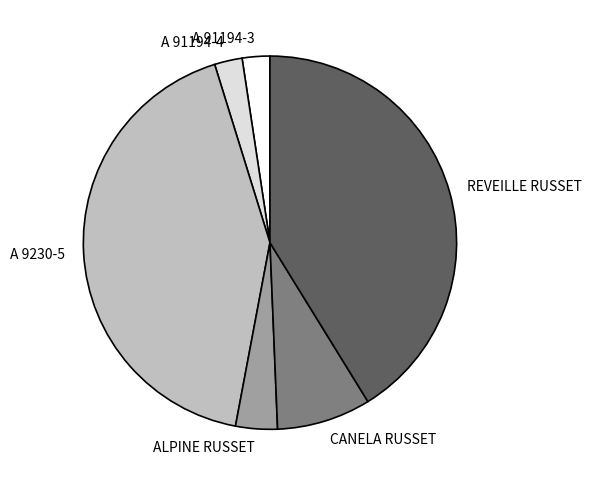

Which slice is the largest?

A 9230-5